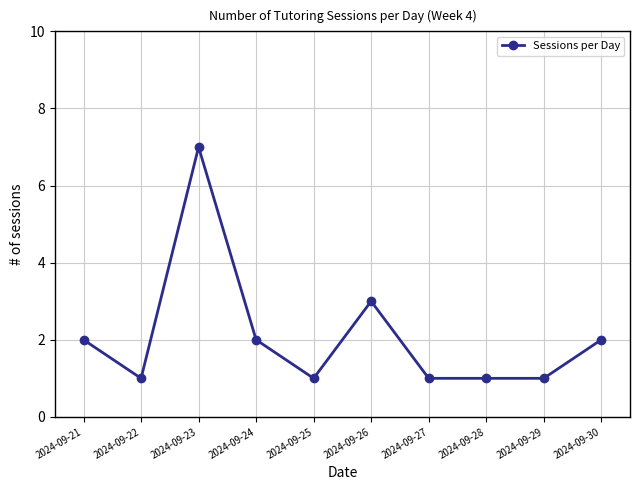

How many series are shown in this chart?

1